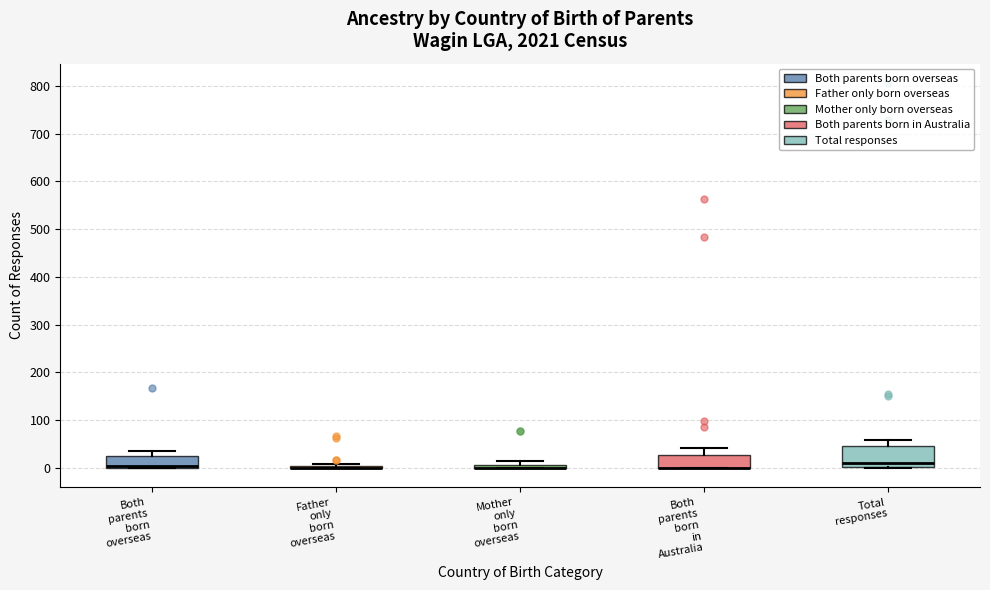

Comparing the boxes themselves (not the whiskers), which one is the tallest?

Total responses